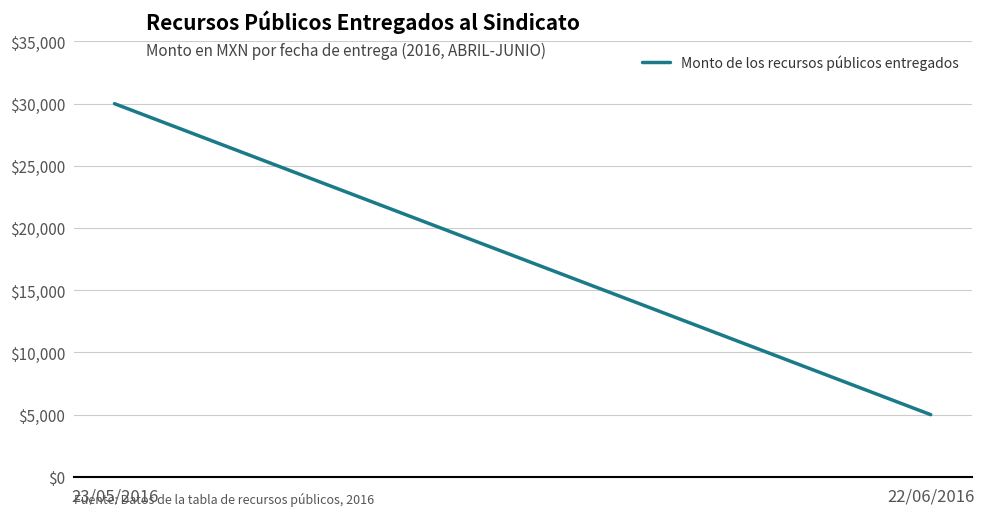

What is the average value?

17500.0